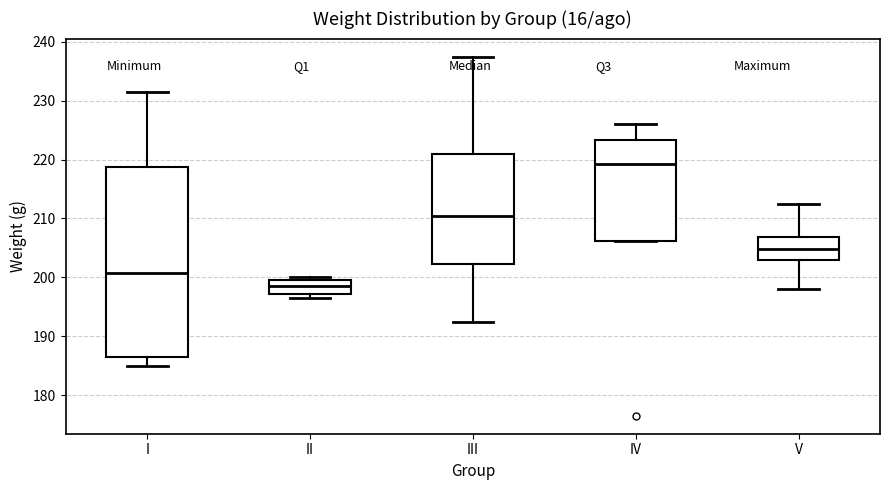

Where is the lower edge of the box for V on the y-axis? The values are not printed on the chart, so give them approximately, as read against the axis.

203